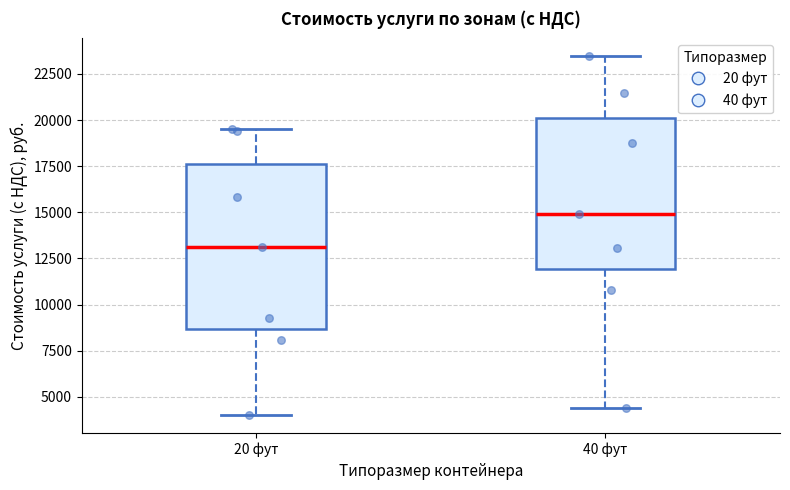

Reading left to right, read every box against the y-axis: the position of its median line, the range the box covers, and the ends of its whiskers. The values are not printed on the chart, so give them approximately, as read against the axis.

20 фут: median 13000, box 8500 to 17500, whiskers 4000 to 19500
40 фут: median 15000, box 12000 to 20000, whiskers 4500 to 23500